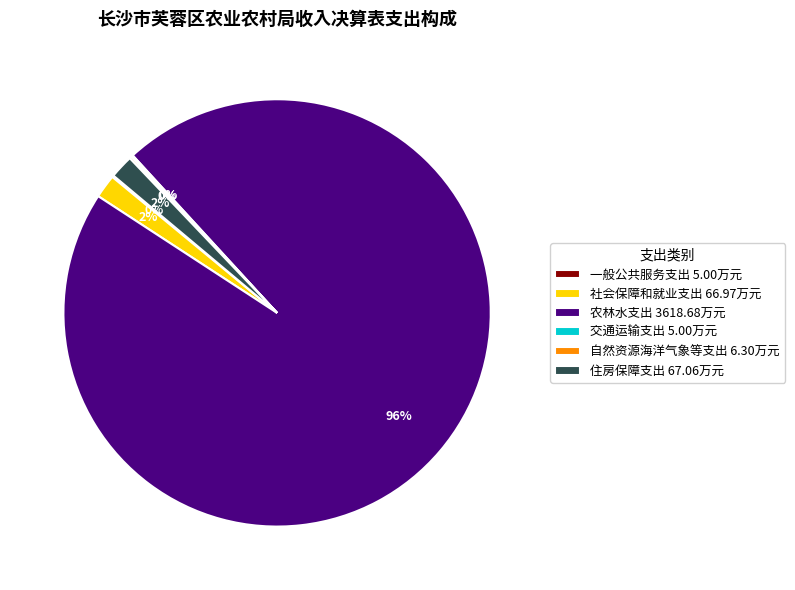

Is 社会保障和就业支出 66.97万元 the majority of the pie?

No